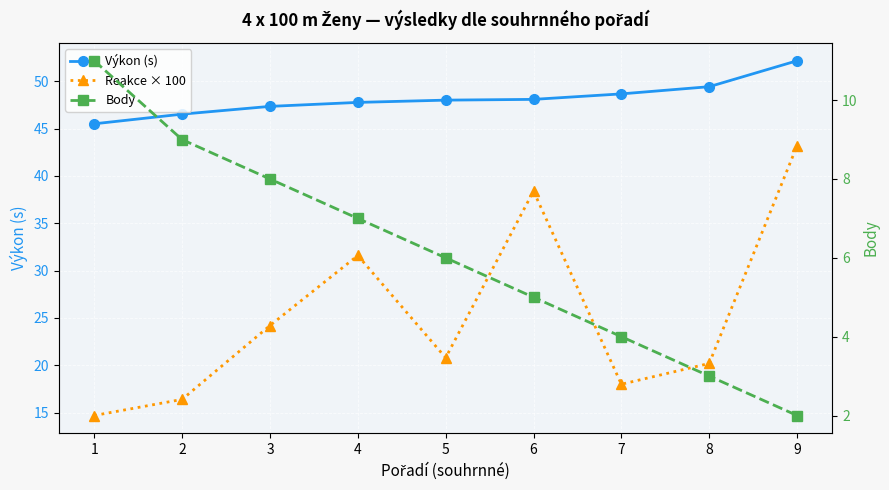

Which category has the highest value in the Body series?

1